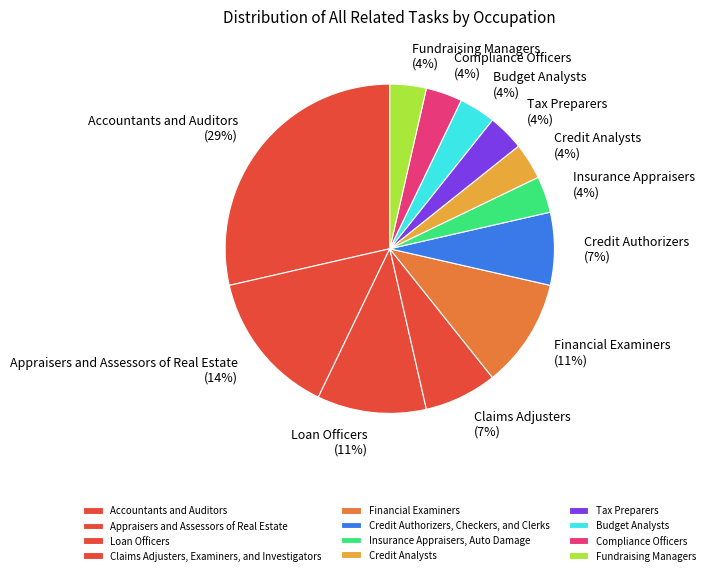

To the nearest percent, what is the difference between the largest and smallest slice percentages?

25%